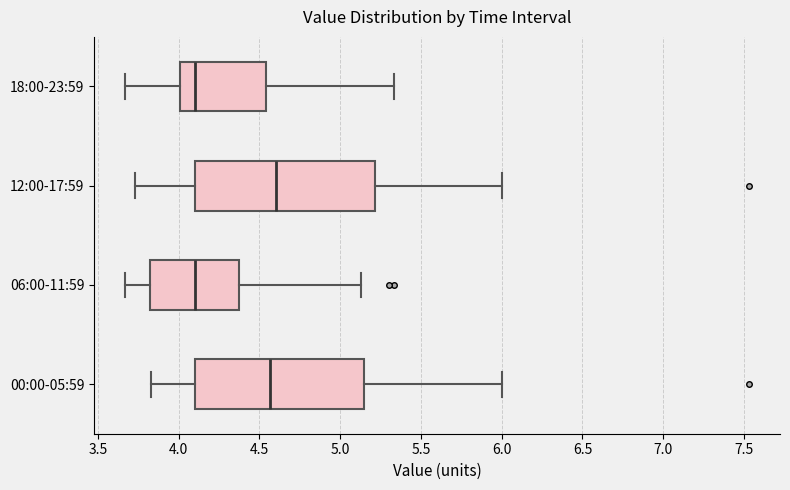

Where does the right whisker of the box for 12:00-17:59 end on the x-axis? The values are not printed on the chart, so give them approximately, as read against the axis.

6.00